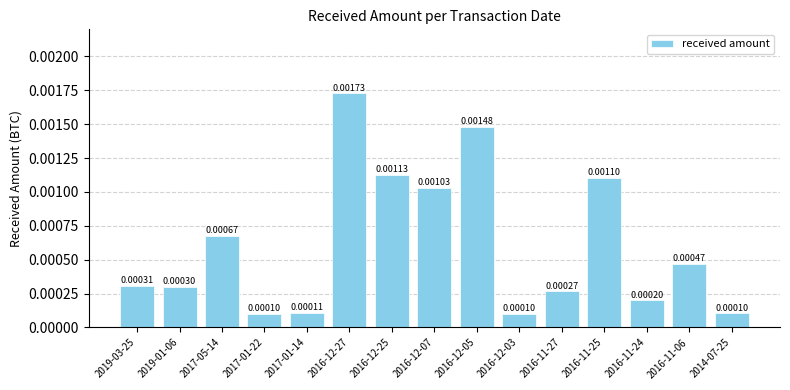

Between 2016-12-05 and 2017-05-14, which is larger?

2016-12-05